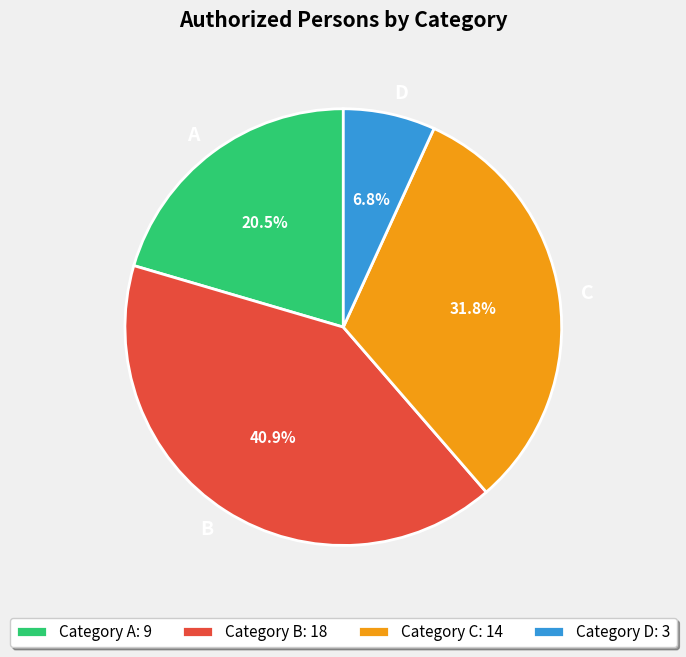

Does any single category account for the majority?

No